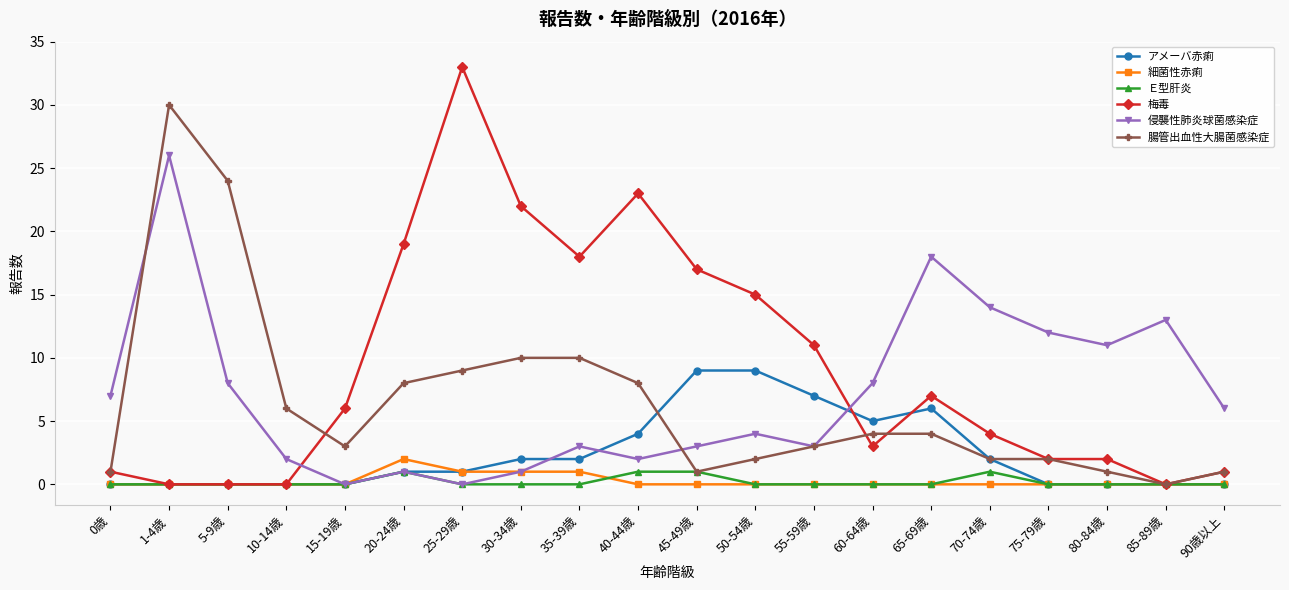

True or false: 細菌性赤痢 has more than 0 interior local peaks.

True